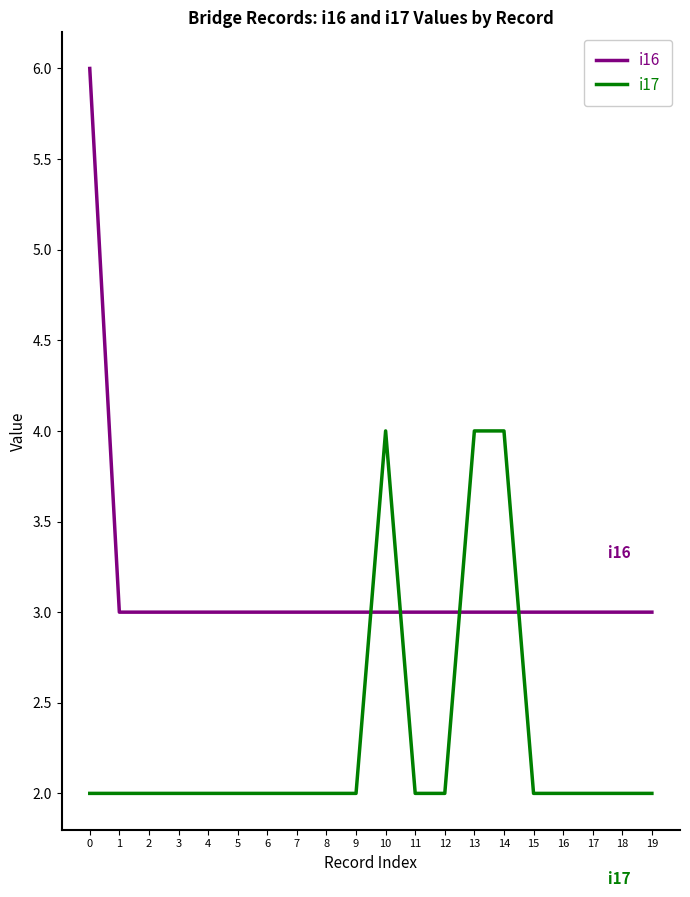

Read the i16 value at 12.

3